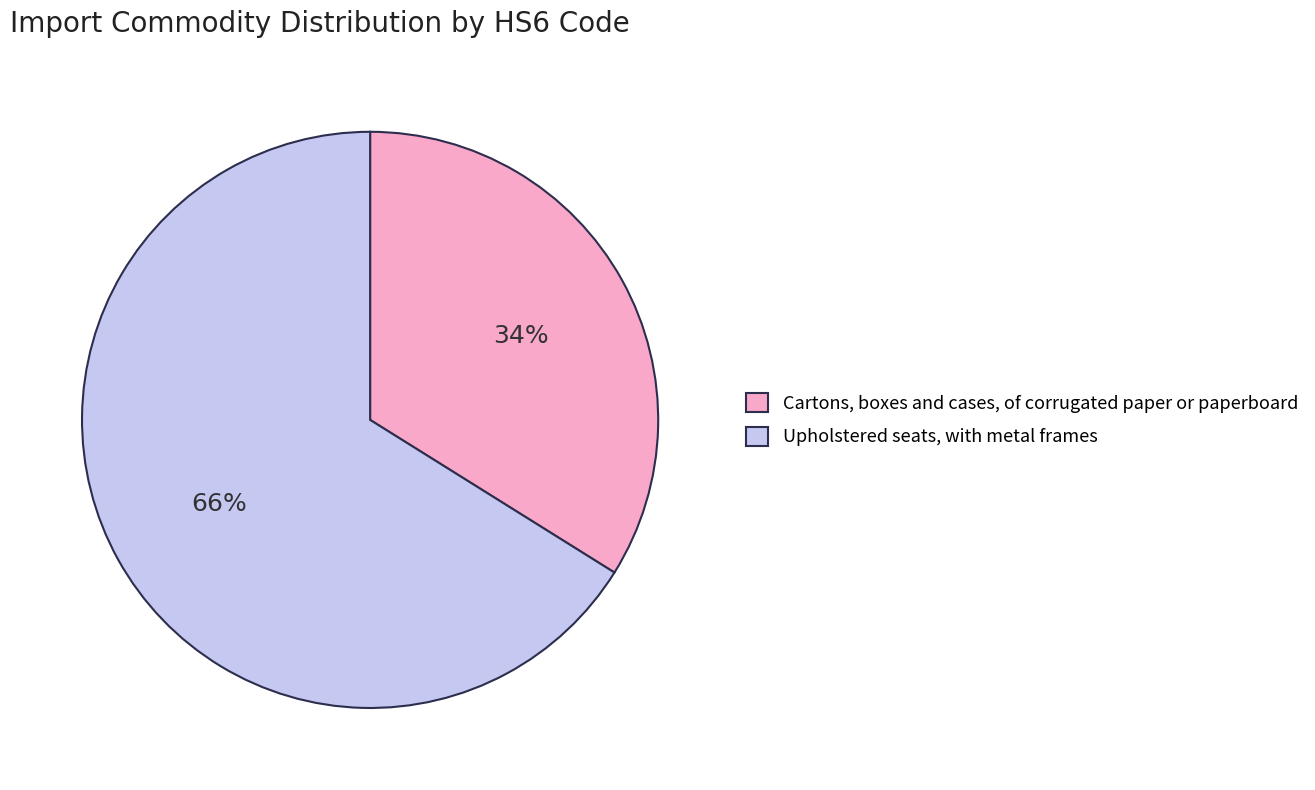

Does Cartons, boxes and cases, of corrugated paper or paperboard represent more than half of the total?

No